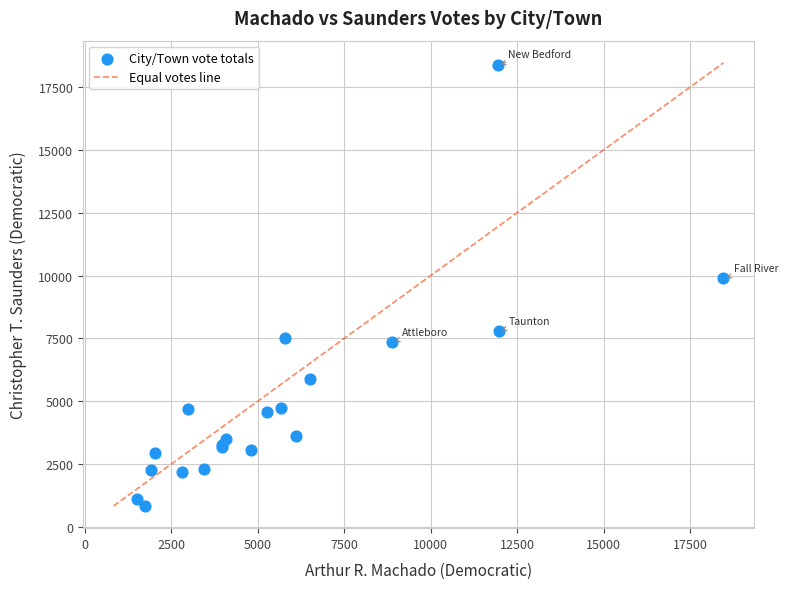

What Y value in the scatter plot is closest to 9609?

9883